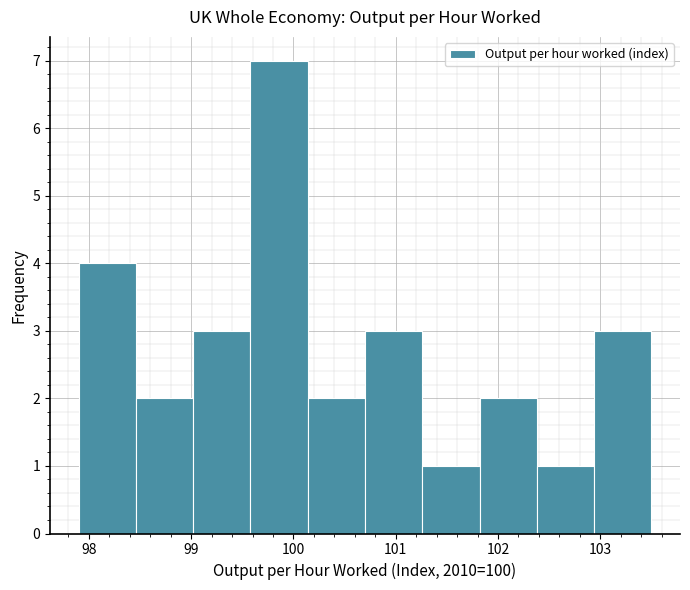

Over which range of the x-axis is the bar tallest?

99.58 to 100.14